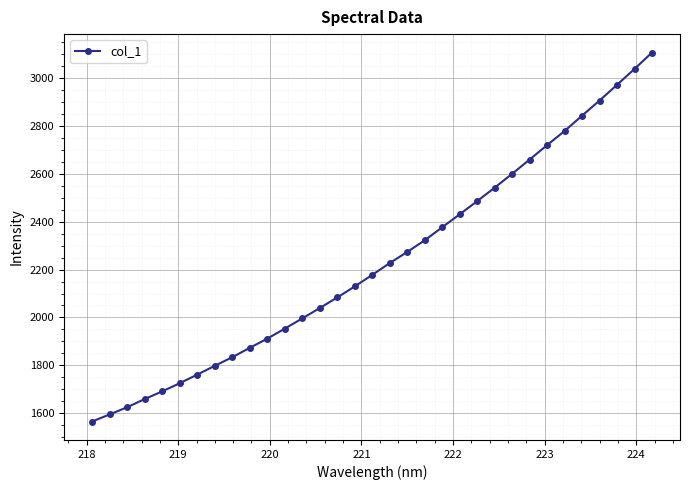

What is the smallest value displayed?

1564.6